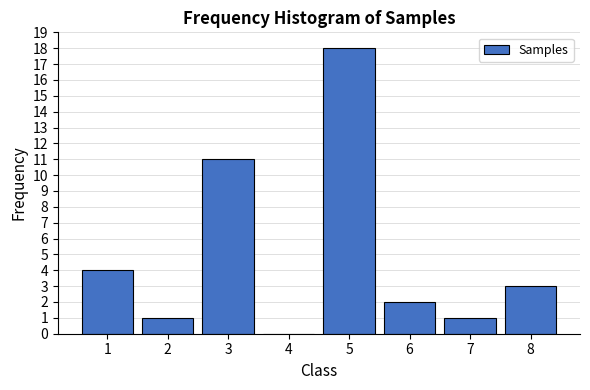

Reading left to right, list all the values displayed in this chart.

1=4	2=1	3=11	4=0	5=18	6=2	7=1	8=3